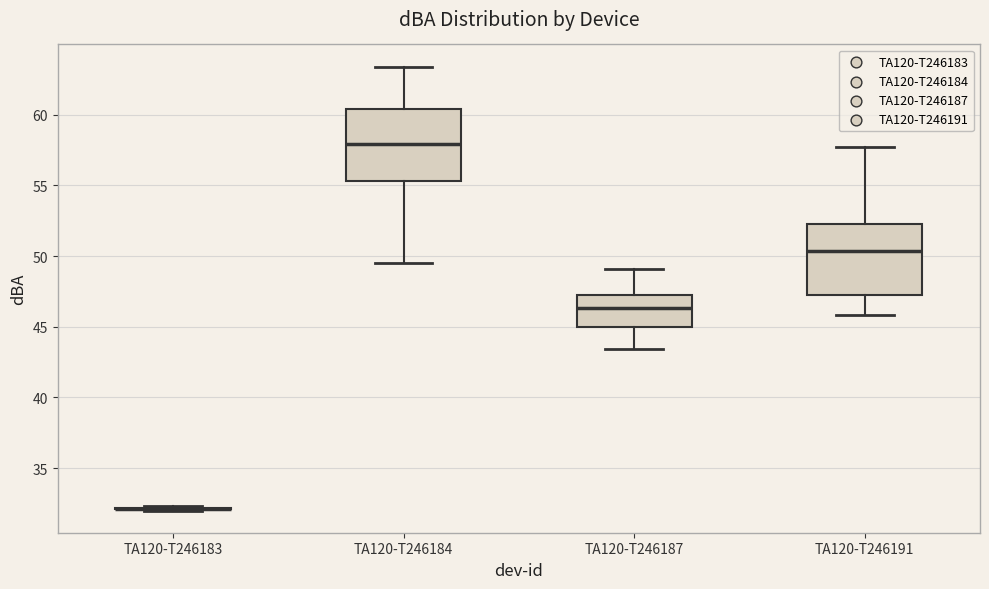

Reading left to right, transcribe this box plot: for each box, give where its median line is, the range the box spans, and where its two whiskers end, as read against the y-axis. The values are not printed on the chart, so give them approximately, as read against the axis.

TA120-T246183: box collapsed to a line at 32.0, whiskers 32.0 to 32.5
TA120-T246184: median 58.0, box 55.5 to 60.5, whiskers 49.5 to 63.5
TA120-T246187: median 46.5, box 45.0 to 47.5, whiskers 43.5 to 49.0
TA120-T246191: median 50.5, box 47.0 to 52.5, whiskers 46.0 to 57.5